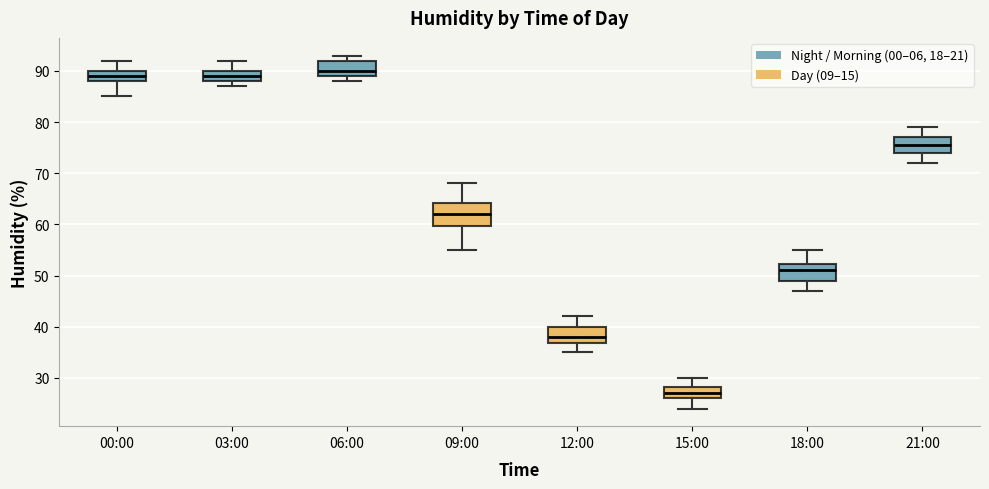

Reading left to right, transcribe this box plot: for each box, give where its median line is, the range the box spans, and where its two whiskers end, as read against the y-axis. The values are not printed on the chart, so give them approximately, as read against the axis.

00:00: median 89, box 88 to 90, whiskers 85 to 92
03:00: median 89, box 88 to 90, whiskers 87 to 92
06:00: median 90, box 89 to 92, whiskers 88 to 93
09:00: median 62, box 60 to 64, whiskers 55 to 68
12:00: median 38, box 37 to 40, whiskers 35 to 42
15:00: median 27, box 26 to 28, whiskers 24 to 30
18:00: median 51, box 49 to 52, whiskers 47 to 55
21:00: median 76, box 74 to 77, whiskers 72 to 79